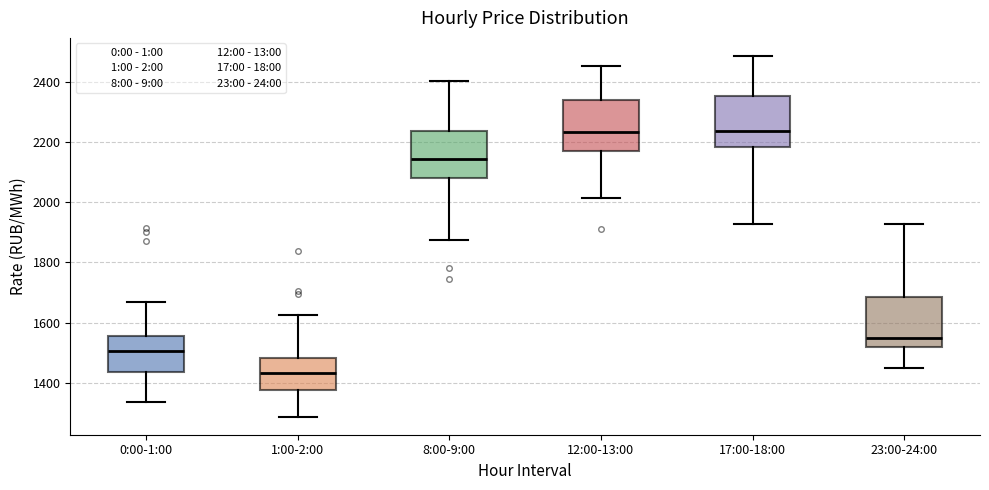

Reading left to right, read every box against the y-axis: the position of its median line, the range the box covers, and the ends of its whiskers. The values are not printed on the chart, so give them approximately, as read against the axis.

0:00-1:00: median 1500, box 1440 to 1560, whiskers 1340 to 1680
1:00-2:00: median 1440, box 1380 to 1480, whiskers 1280 to 1620
8:00-9:00: median 2140, box 2080 to 2240, whiskers 1880 to 2400
12:00-13:00: median 2240, box 2180 to 2340, whiskers 2020 to 2460
17:00-18:00: median 2240, box 2180 to 2360, whiskers 1920 to 2480
23:00-24:00: median 1540, box 1520 to 1680, whiskers 1440 to 1920